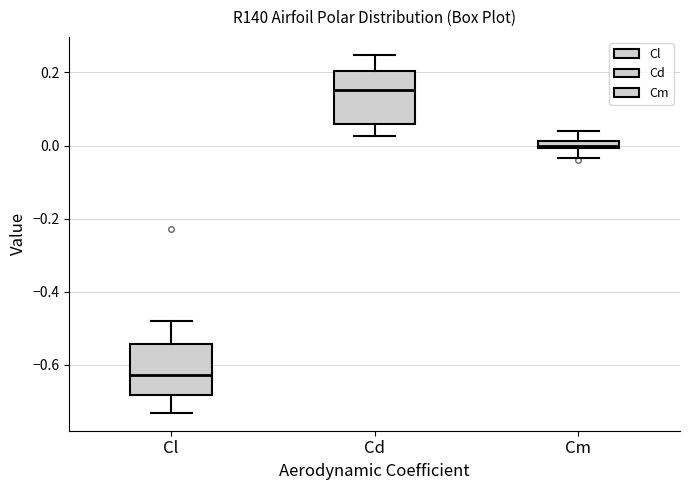

Which box's median line is the highest?

Cd